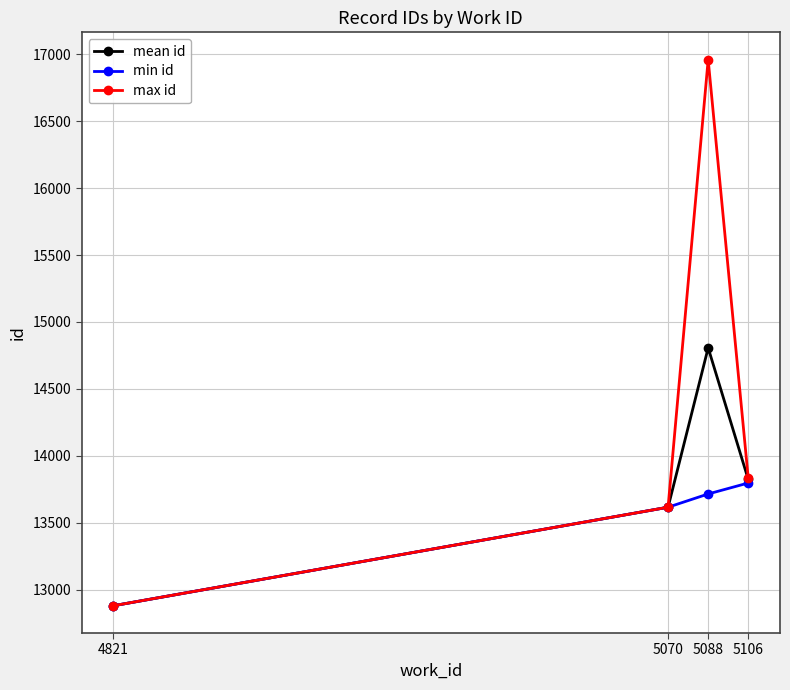

What is the total value across all series at 4821?

38640.0